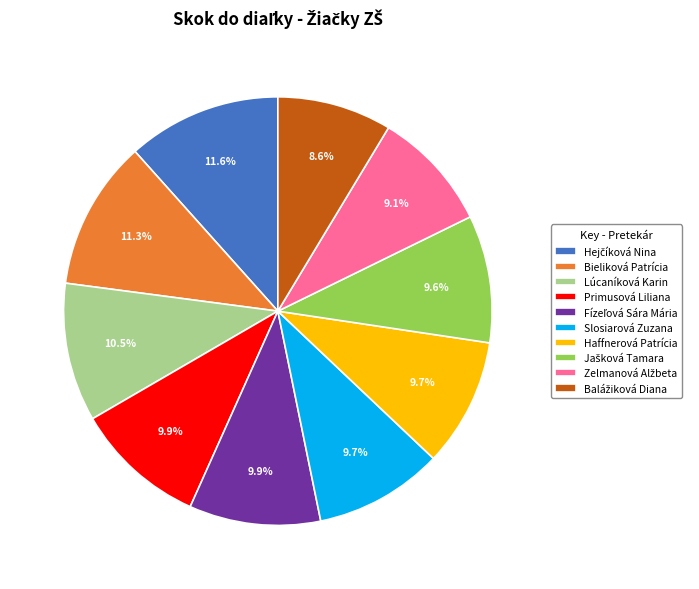

To the nearest percent, what is the difference between the largest and smallest slice percentages?

3%